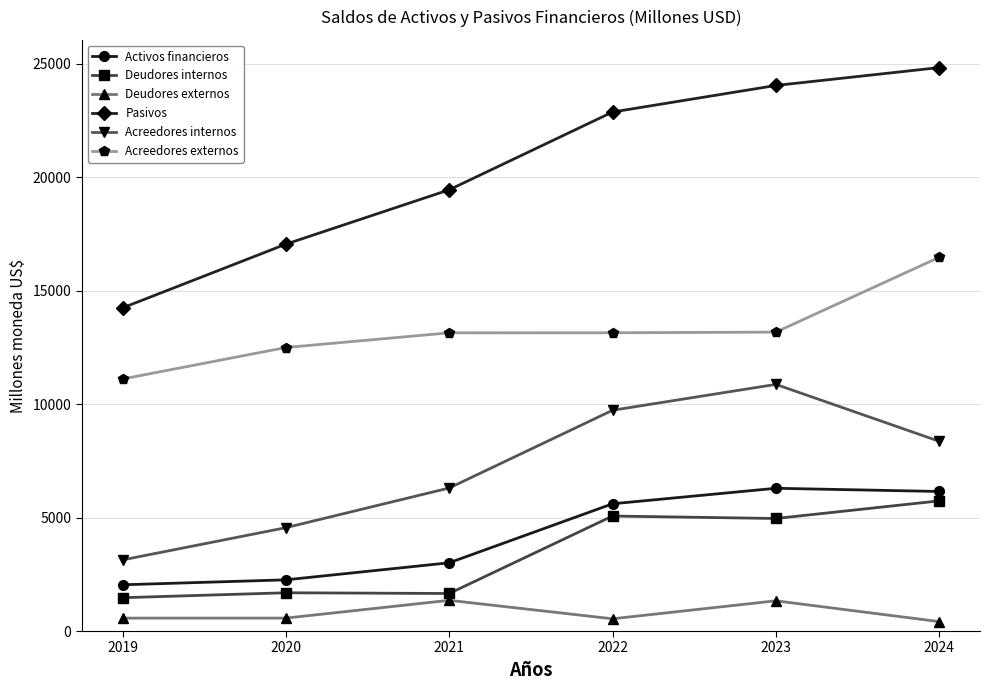

At which category is the sum across all series the highest?

2024